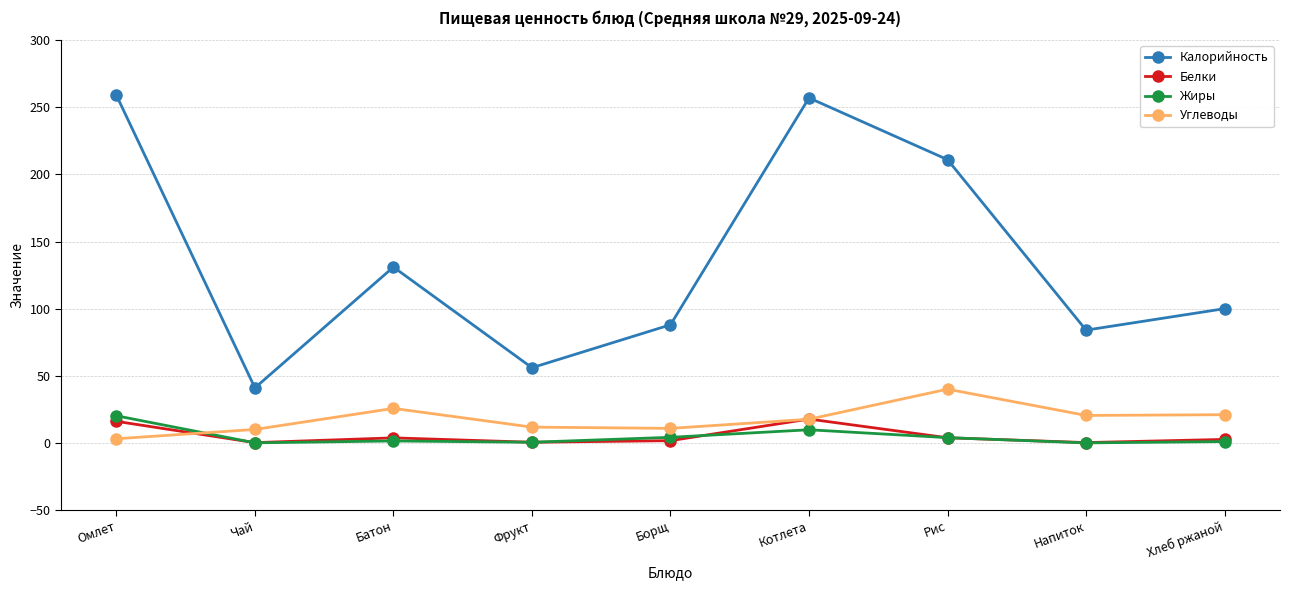

True or false: Калорийность and Жиры intersect in this chart.

False